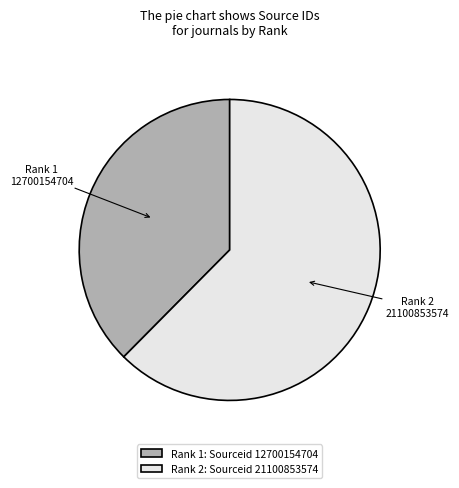

The Rank 1 12700154704 slice represents 38% of the pie. True or false?

True